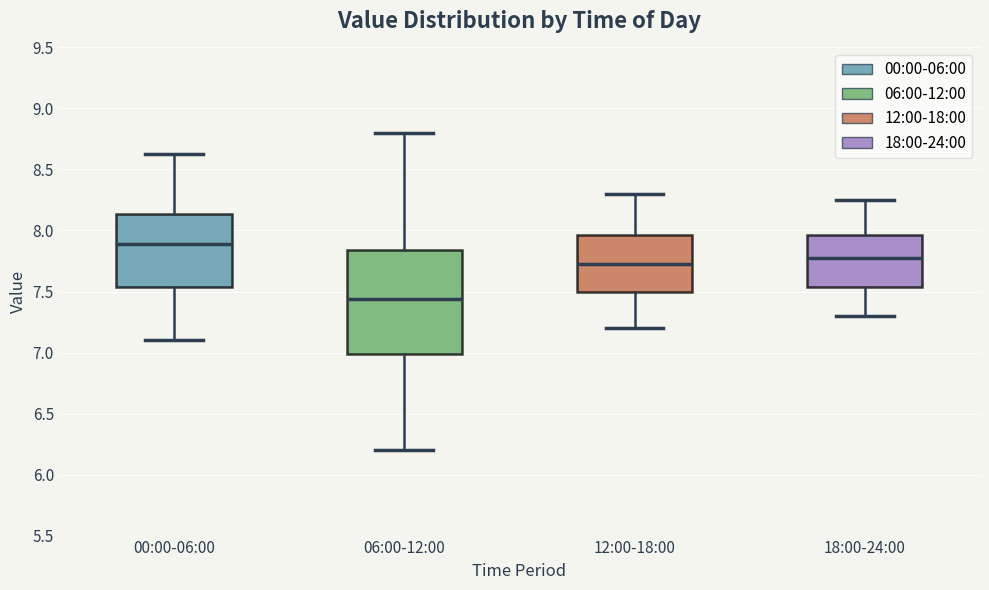

Where does the upper whisker of the box for 18:00-24:00 end on the y-axis? The values are not printed on the chart, so give them approximately, as read against the axis.

8.25